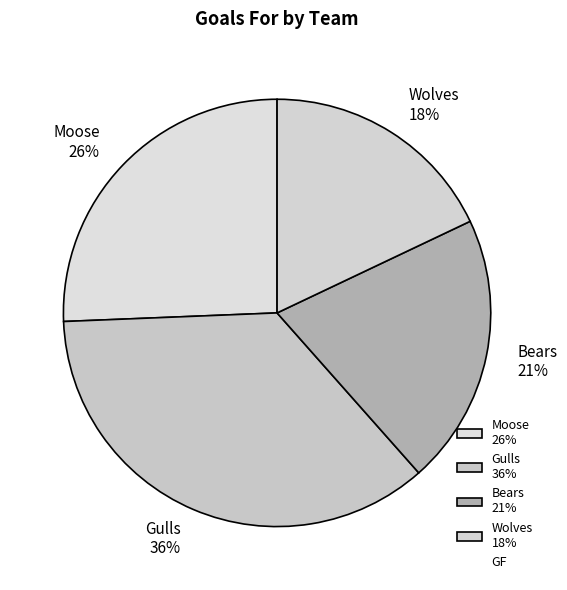

To the nearest percent, what is the combined percentage of Gulls and Bears?

56%